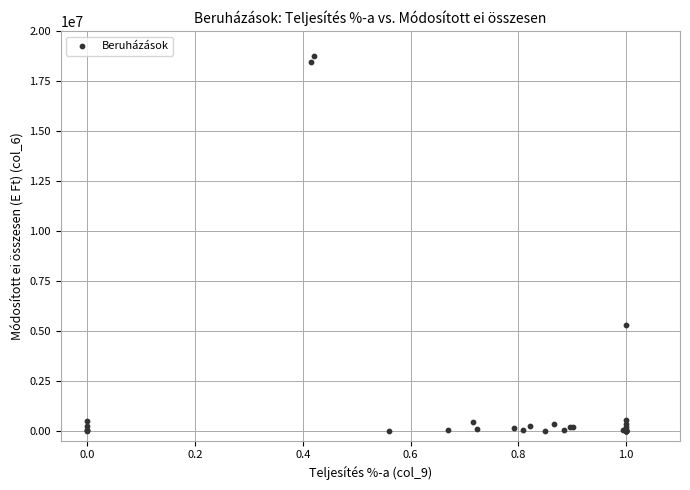

What Y value in the scatter plot is closest to 9381326?

5267083